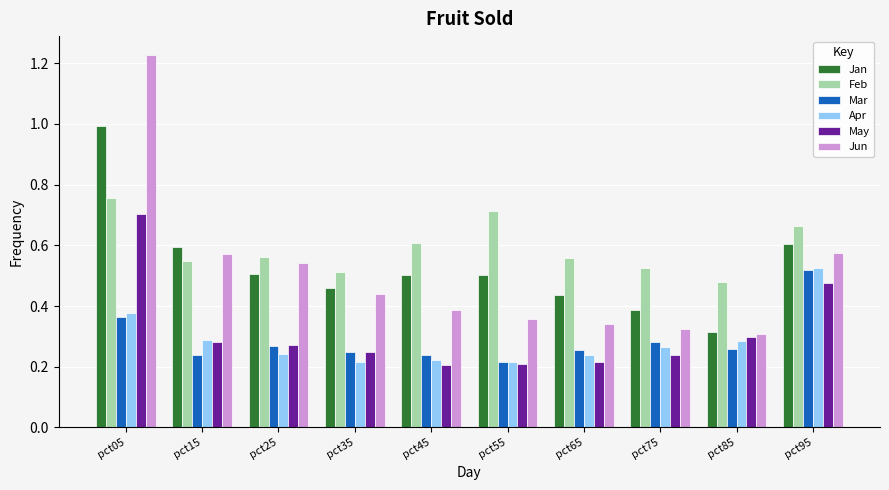

Between pct25 and pct95, which series saw the biggest shift?

Apr